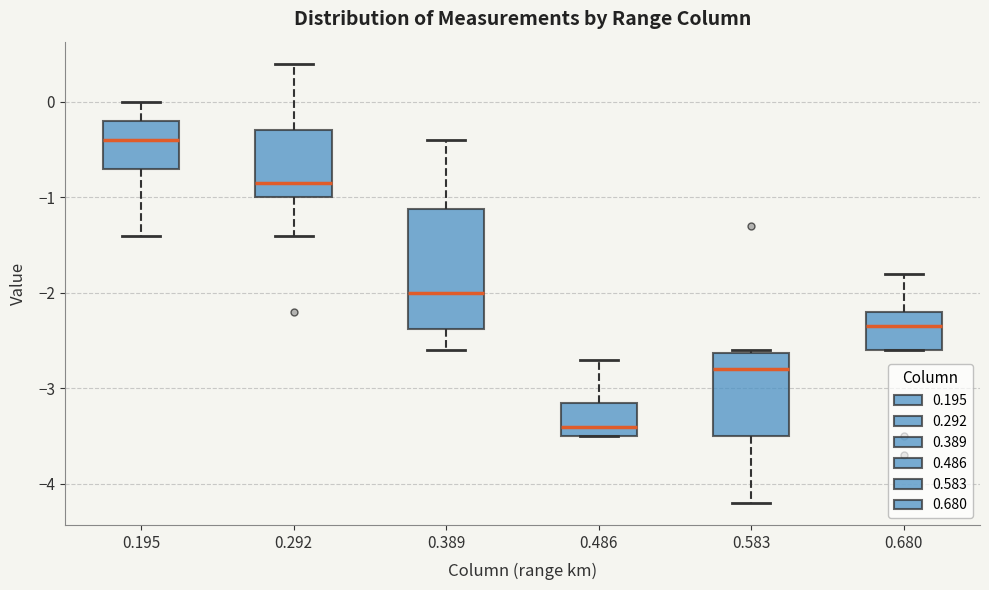

Which box's median line is the highest?

0.195